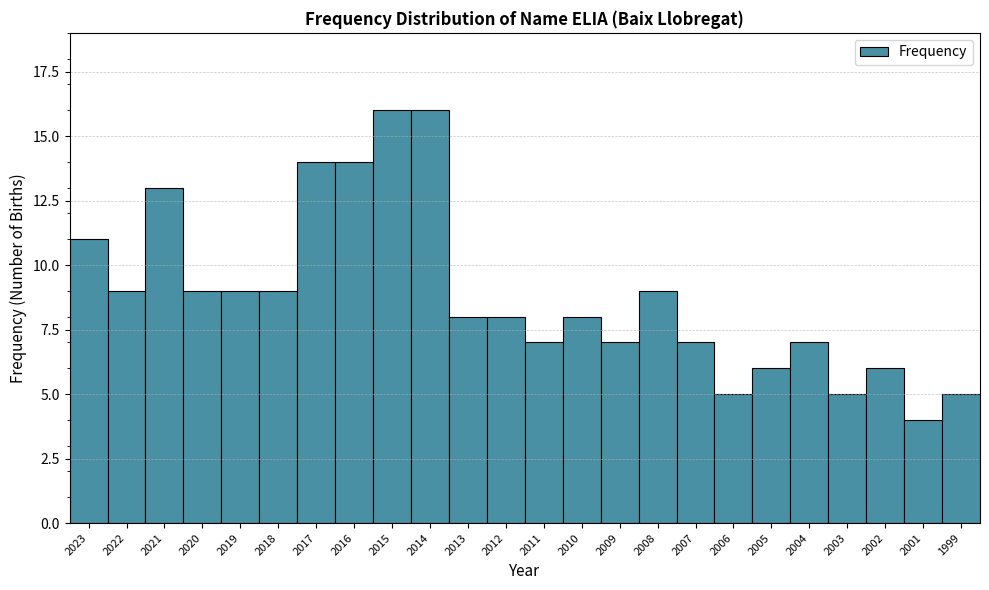

Reading left to right, what are all the values shown in this chart?

2023=11	2022=9	2021=13	2020=9	2019=9	2018=9	2017=14	2016=14	2015=16	2014=16	2013=8	2012=8	2011=7	2010=8	2009=7	2008=9	2007=7	2006=5	2005=6	2004=7	2003=5	2002=6	2001=4	1999=5